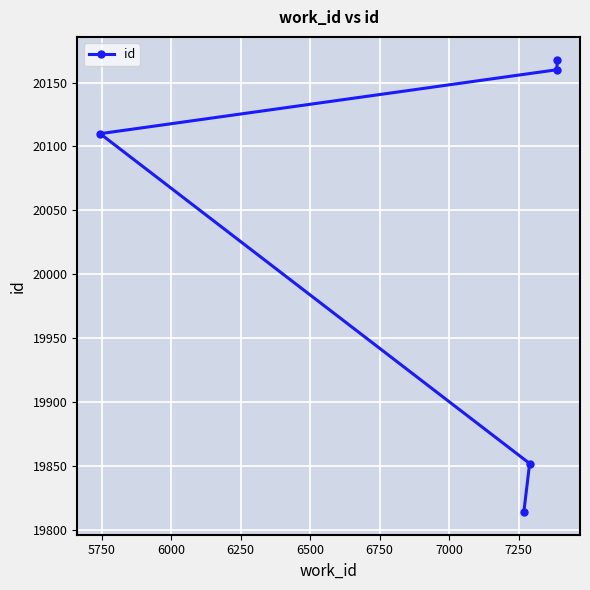

Reading left to right, transcribe all the data shown in this chart.

20110	19814	19852	20160	20168